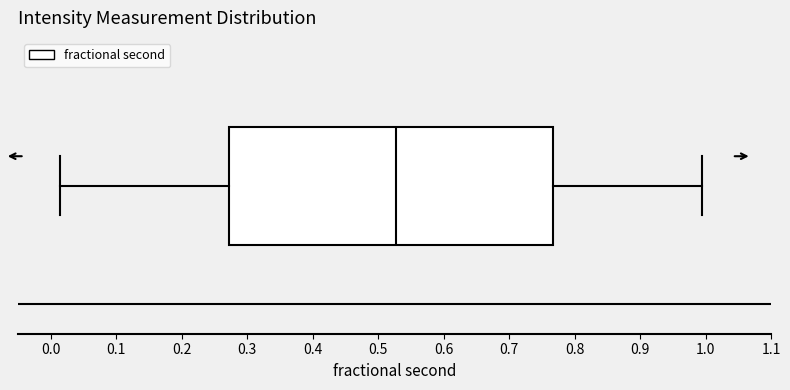

Read this box plot against the x-axis: the position of the median line, the range covered by the box, and the ends of both whiskers. The values are not printed on the chart, so give them approximately, as read against the axis.

median 0.53, box 0.27 to 0.77, whiskers 0.01 to 0.99